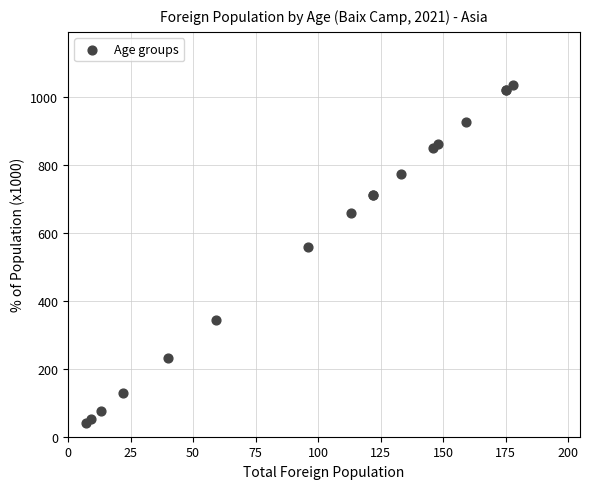

What Y value in the scatter plot is closest to 538?

559